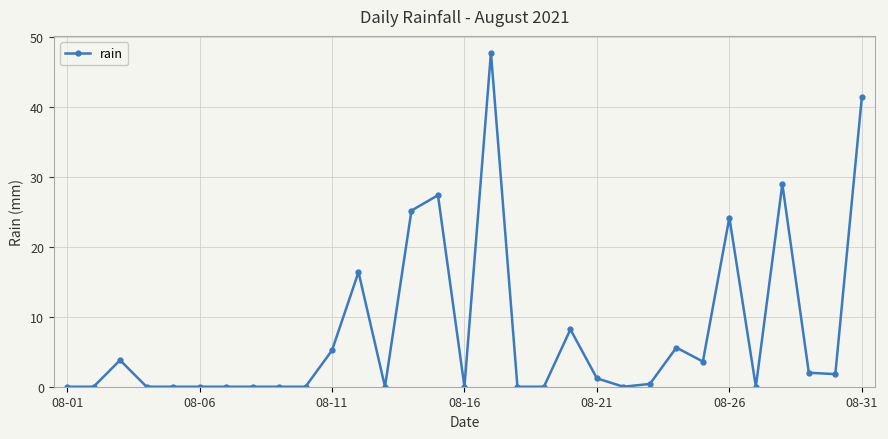

How many lines are shown in the chart?

1